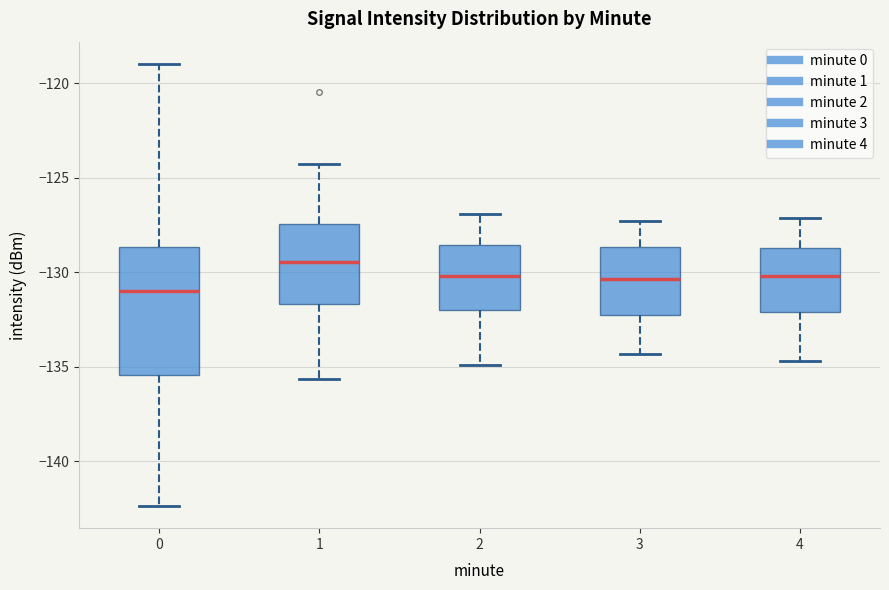

Comparing the boxes themselves (not the whiskers), which one is the tallest?

0